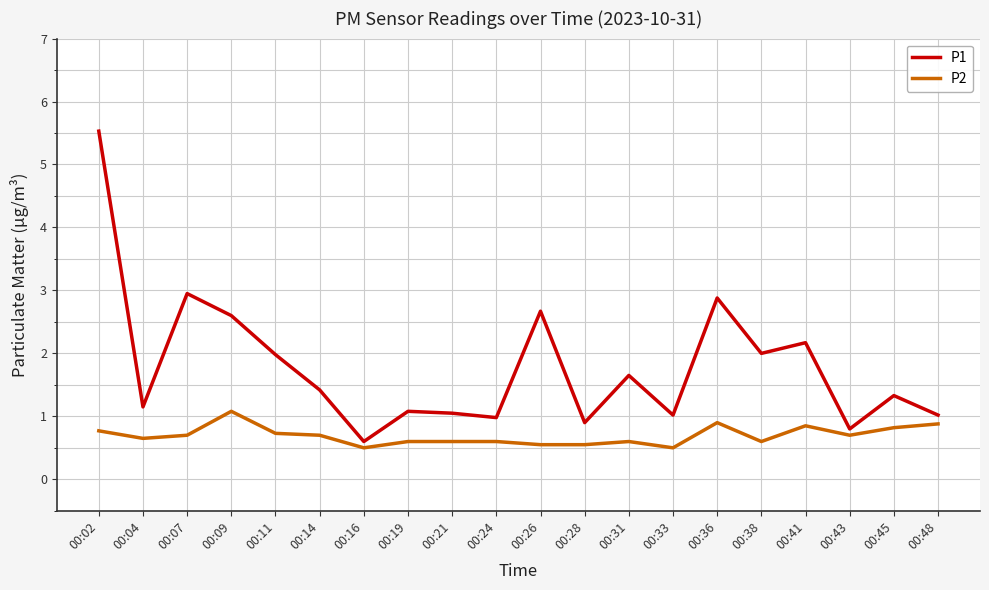

What is the maximum value shown in the chart?

5.5